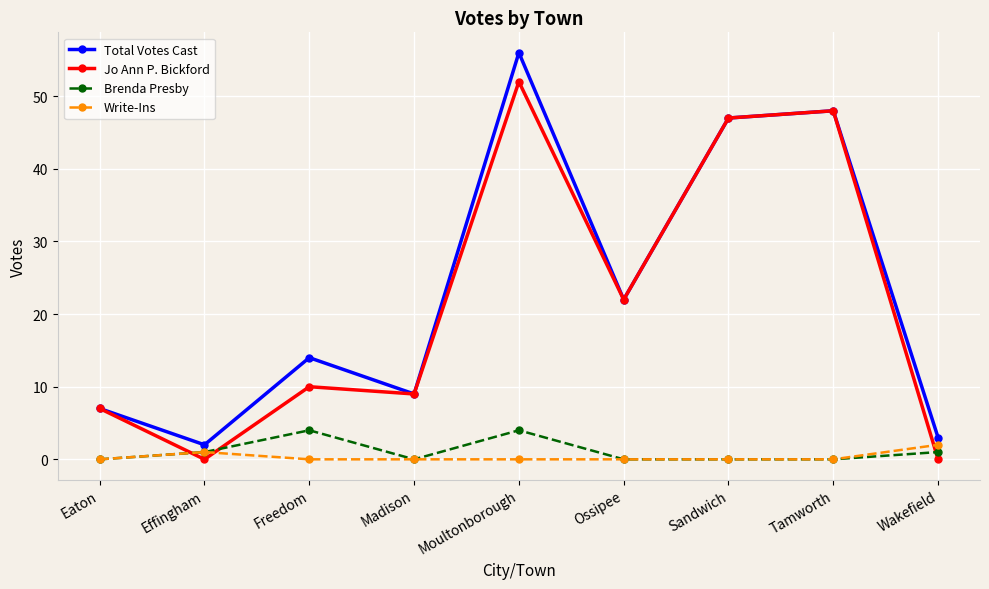

What are all the series names shown in the legend?

Total Votes Cast, Jo Ann P. Bickford, Brenda Presby, Write-Ins